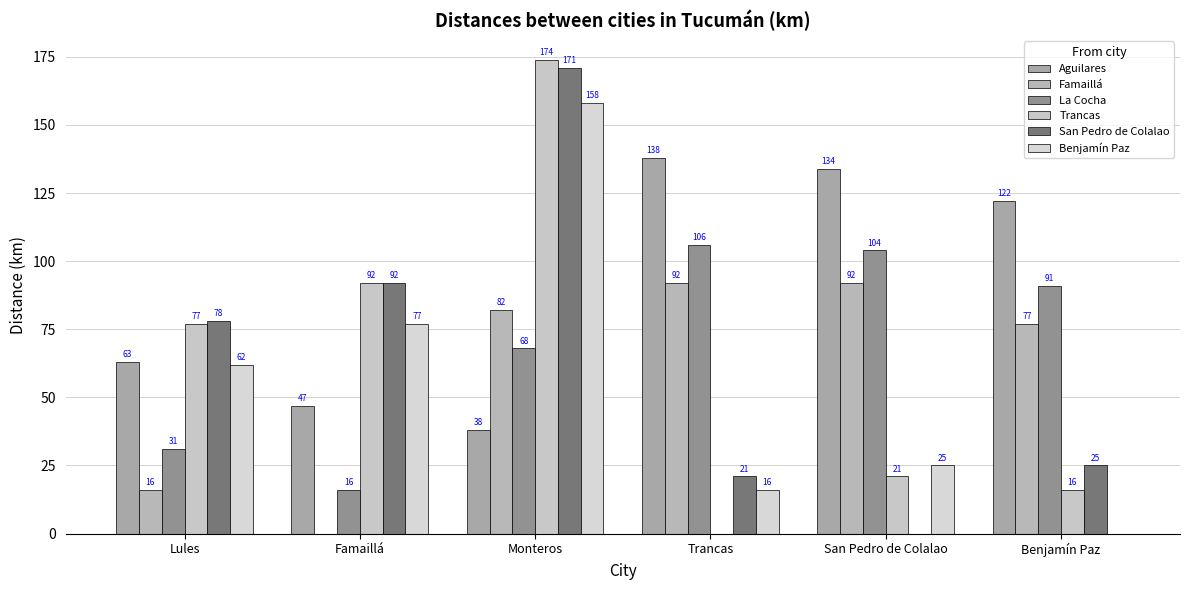

What is the sum of the Famaillá values at Benjamín Paz and Famaillá?

77